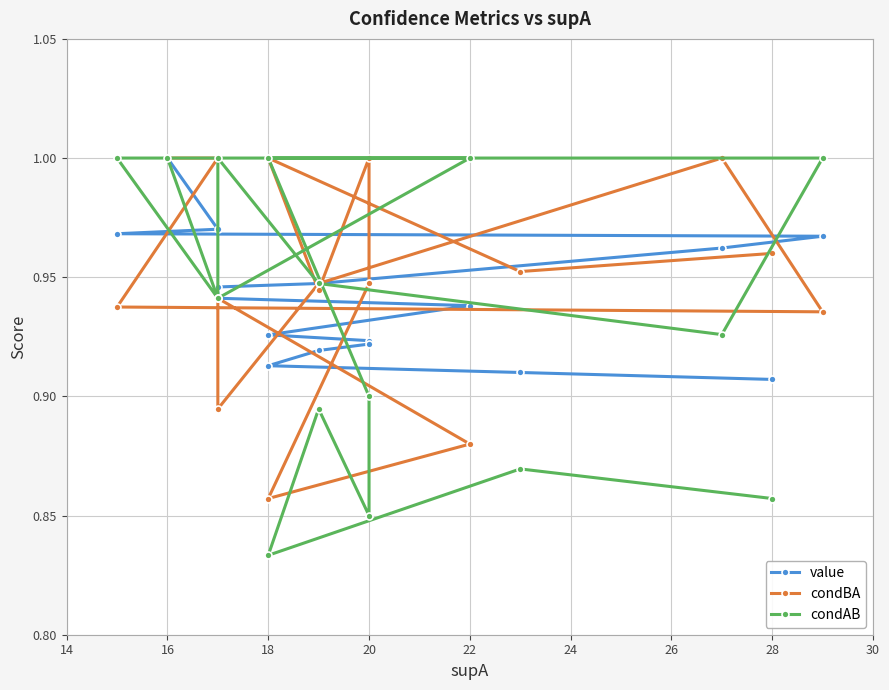

How many times do condAB and value cross each other?

3